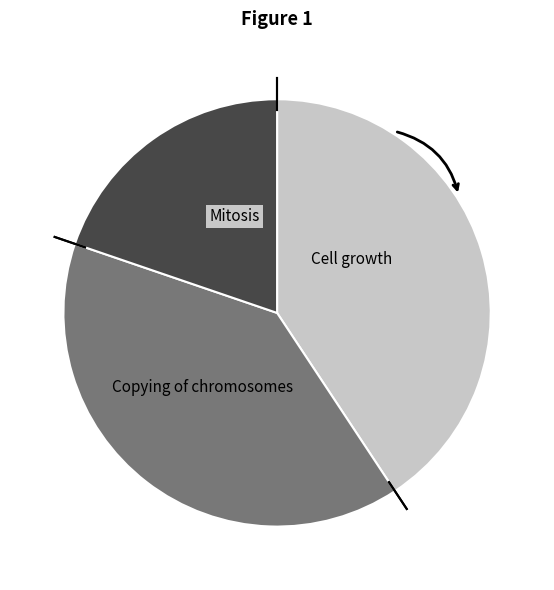

Between Mitosis and Cell growth, which is larger?

Cell growth